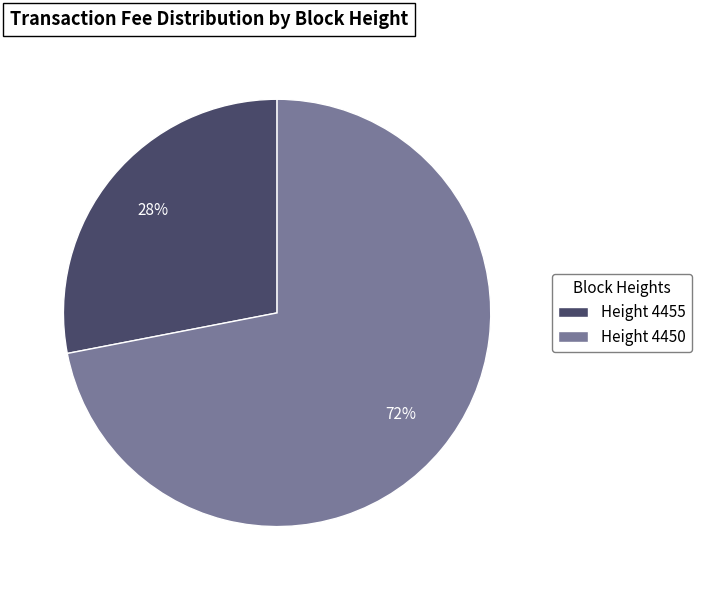

Is there a majority slice in this chart?

Yes